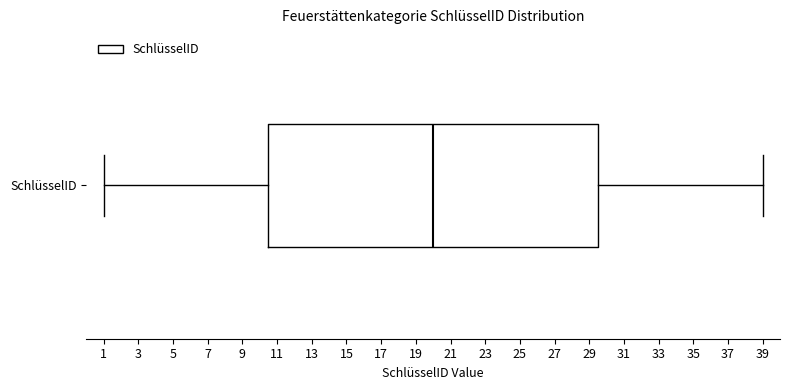

Read this box plot against the x-axis: the position of the median line, the range covered by the box, and the ends of both whiskers. The values are not printed on the chart, so give them approximately, as read against the axis.

median 20.0, box 10.6 to 29.6, whiskers 1.0 to 39.0